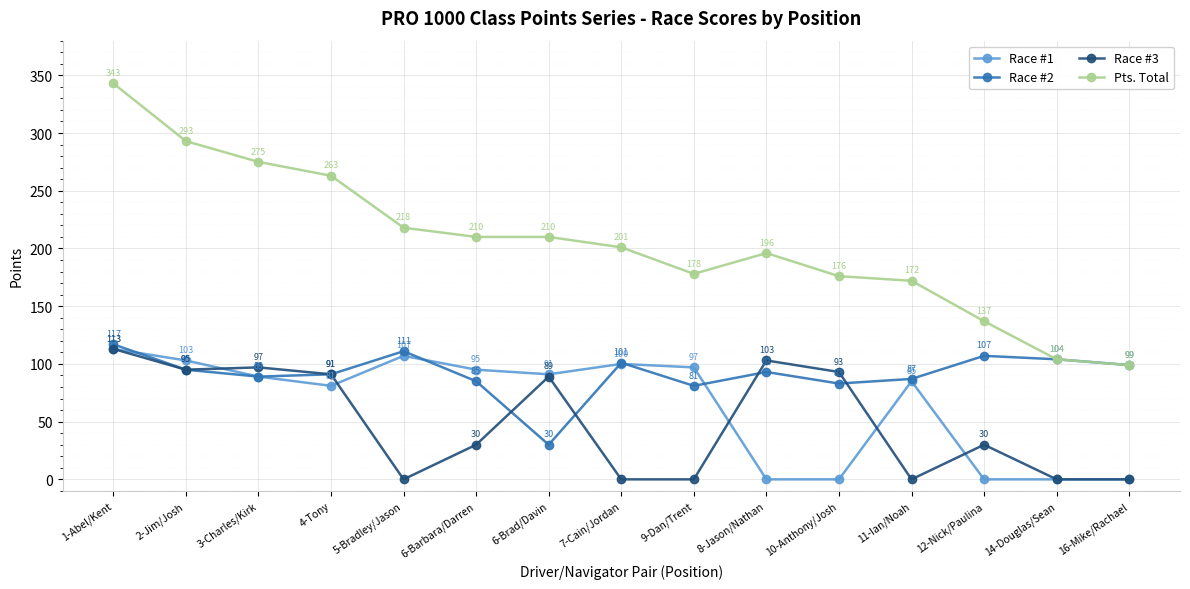

Does the chart have visible grid lines?

Yes